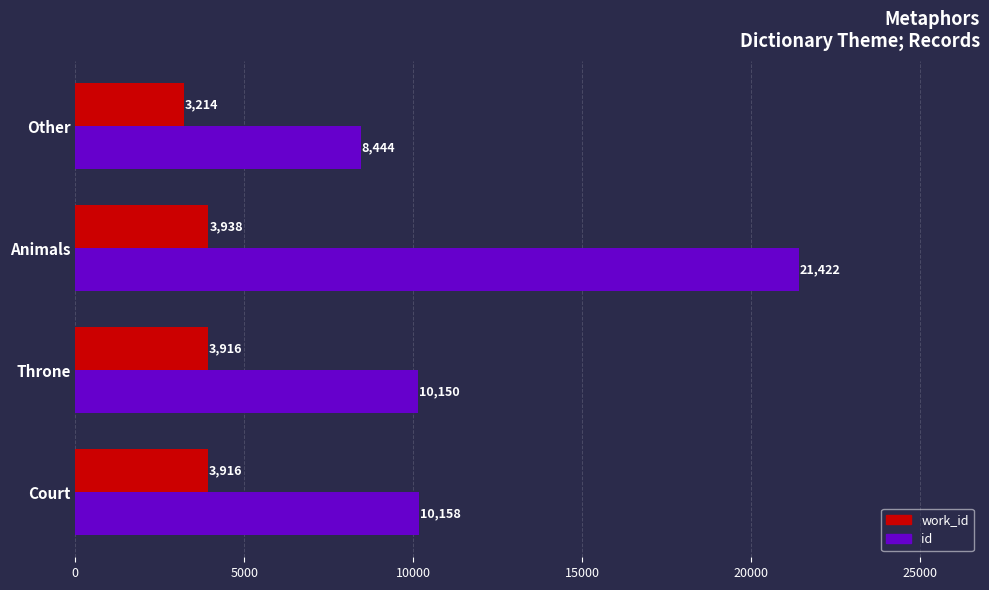

At how many categories does at least one series exceed 3682?

4